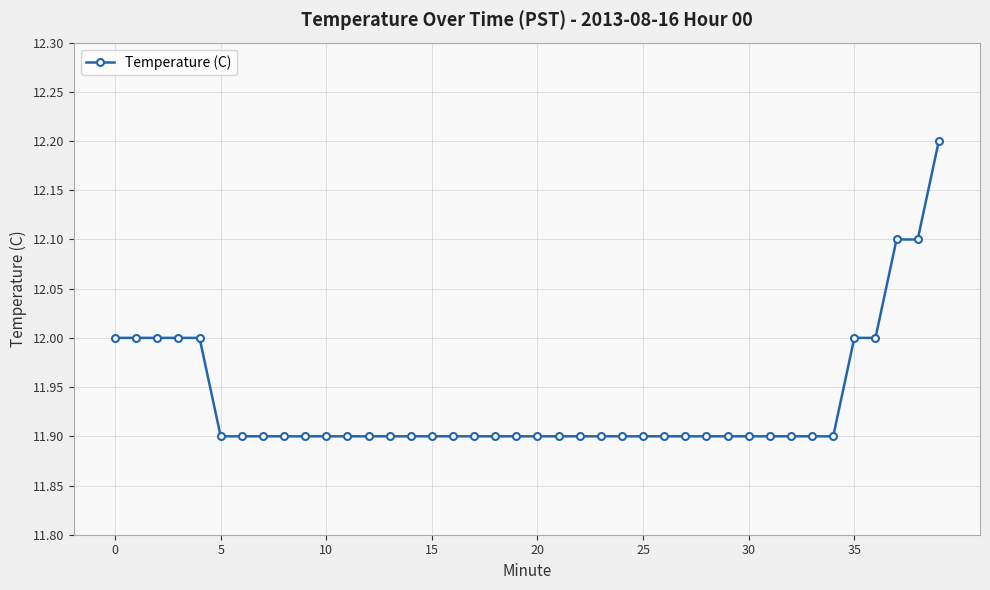

What is the value of the 35th point from the left?

11.9